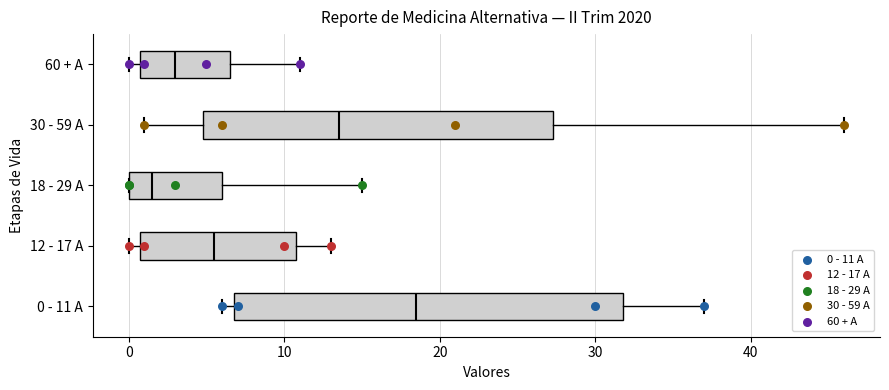

Comparing the boxes themselves (not the whiskers), which one is the widest?

0 - 11 A